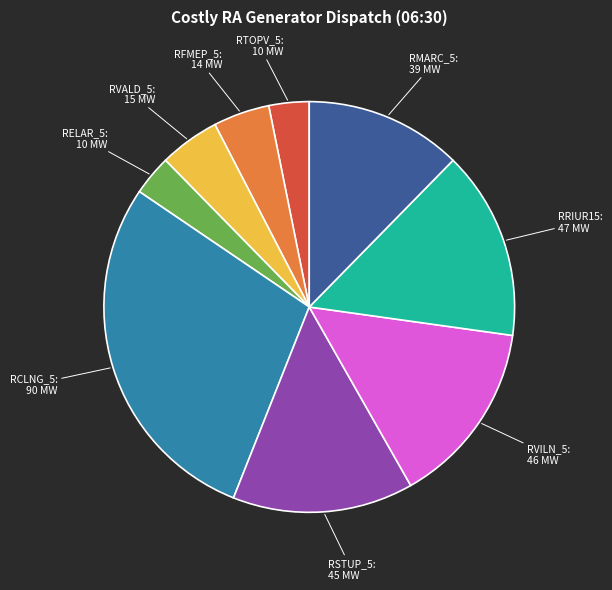

Is there a majority slice in this chart?

No